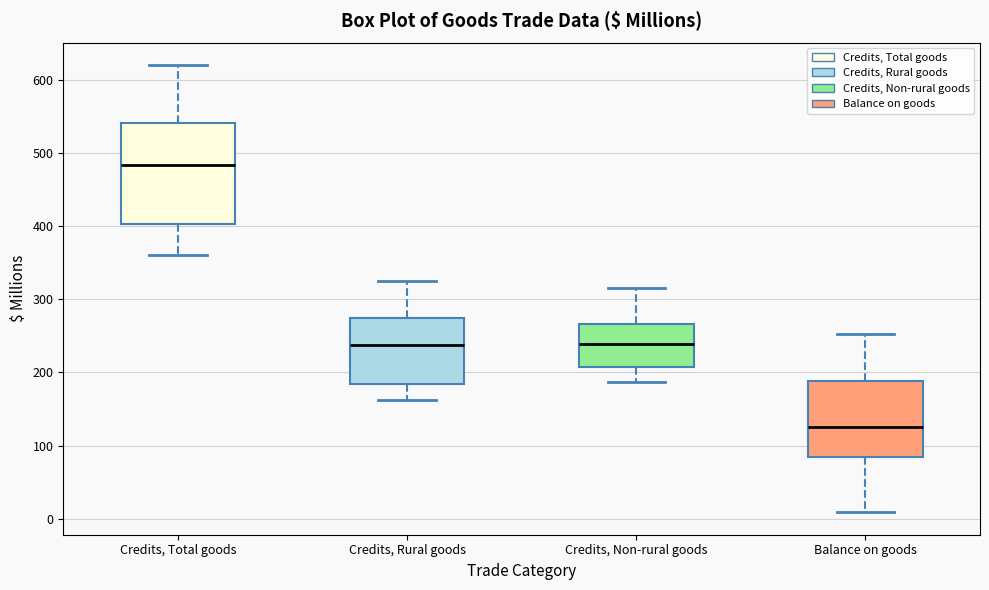

Which box is the tallest, from its lower edge to its upper edge?

Credits, Total goods